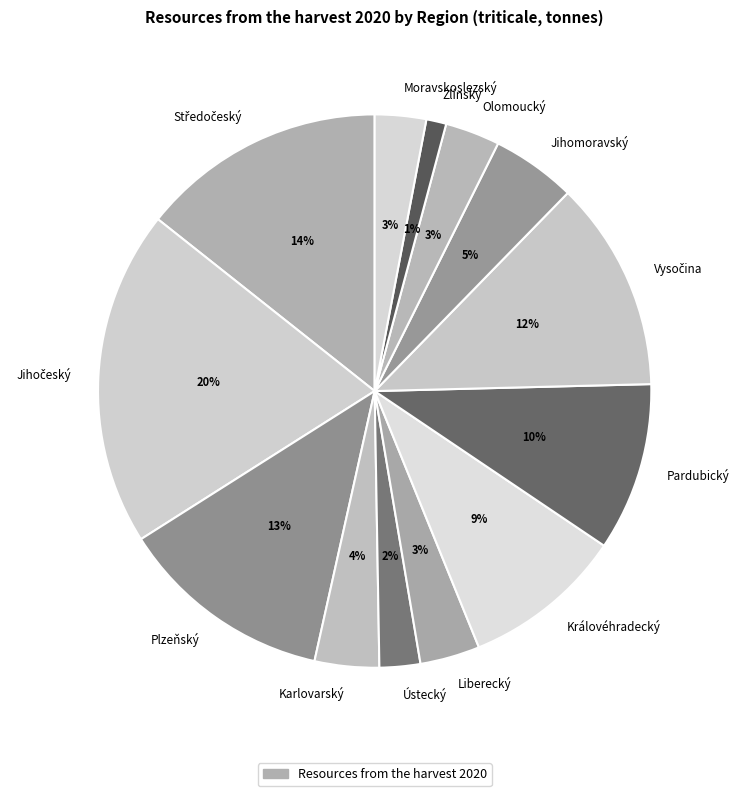

True or false: Královéhradecký accounts for 9% of the total.

True